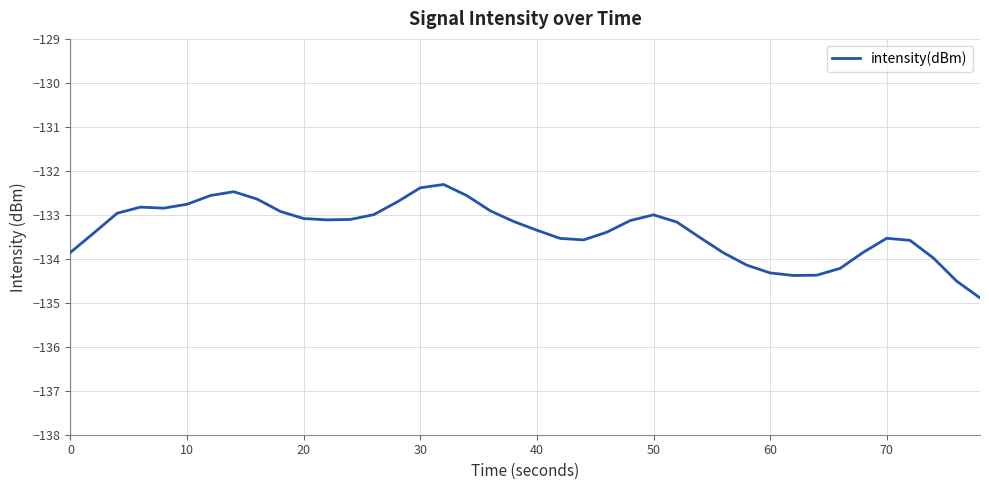

What is the difference between the maximum and minimum values?

2.6